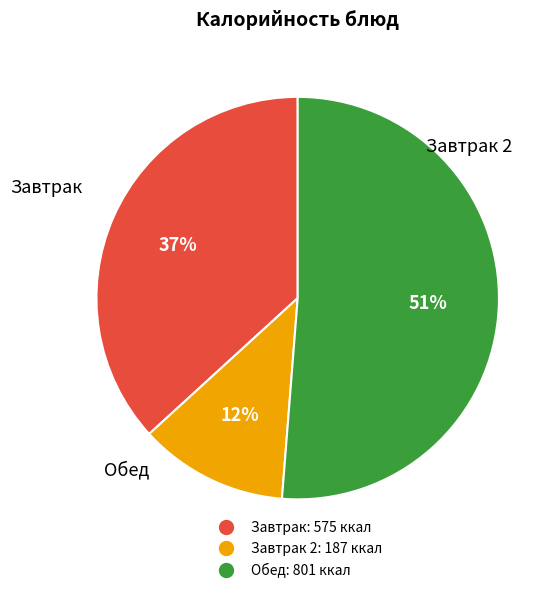

Does any single category account for the majority?

Yes